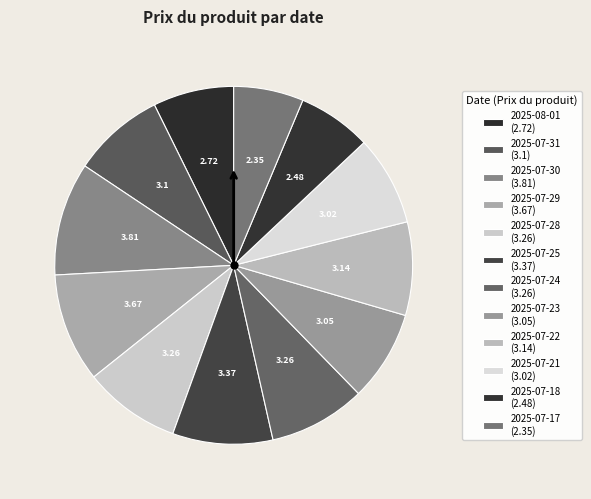

Is there a majority slice in this chart?

No